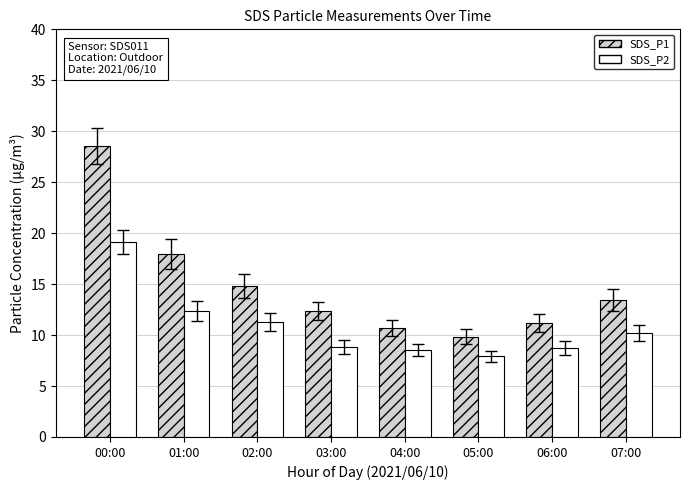

Which series has the largest range (max minus min)?

SDS_P1